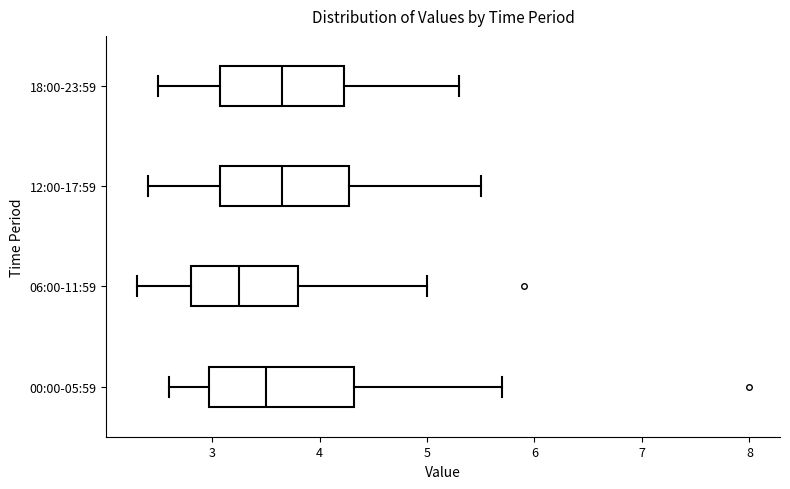

Reading bottom to top, read every box against the x-axis: the position of its median line, the range the box covers, and the ends of its whiskers. The values are not printed on the chart, so give them approximately, as read against the axis.

00:00-05:59: median 3.5, box 3.0 to 4.3, whiskers 2.6 to 5.7
06:00-11:59: median 3.3, box 2.8 to 3.8, whiskers 2.3 to 5.0
12:00-17:59: median 3.7, box 3.1 to 4.3, whiskers 2.4 to 5.5
18:00-23:59: median 3.7, box 3.1 to 4.2, whiskers 2.5 to 5.3